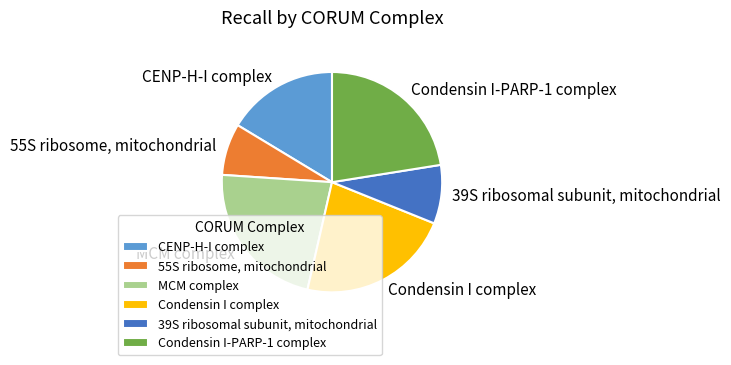

What is the ratio of the value at MCM complex to the value at Condensin I complex?

1.0